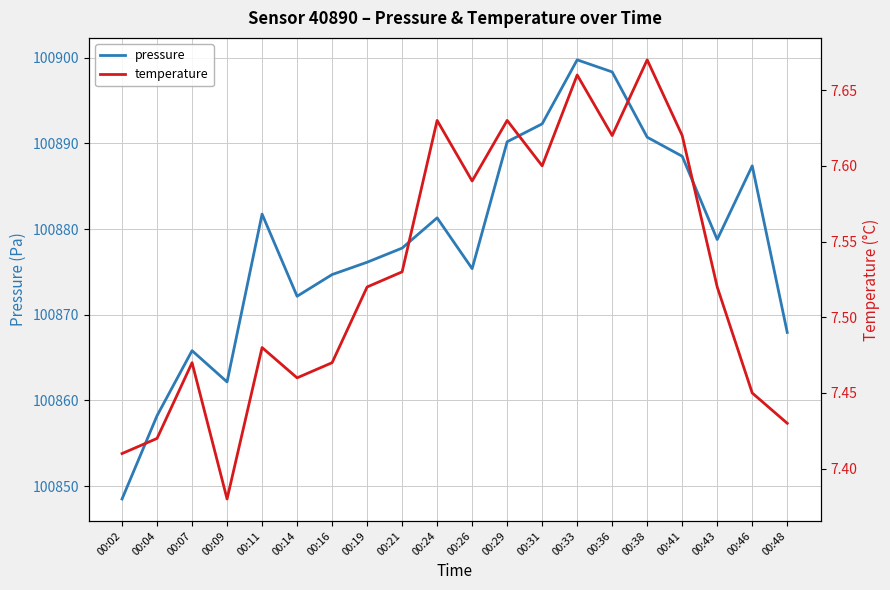

Is this an area chart (filled region under the line)?

No